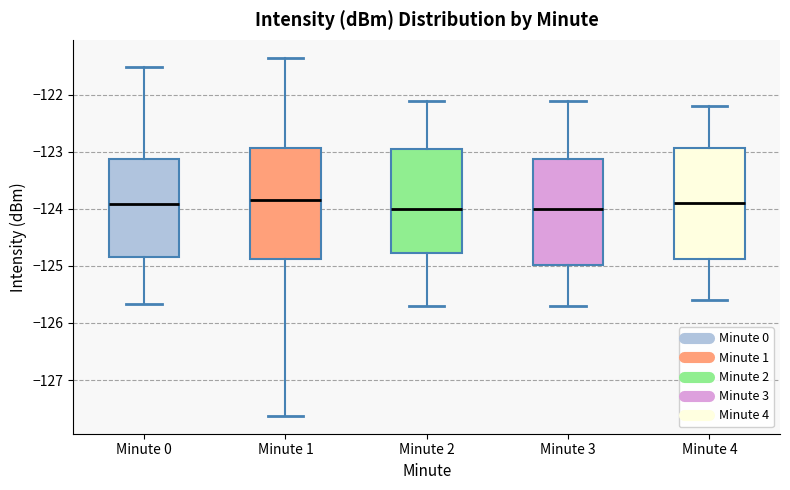

Where does the median line of the box for Minute 1 sit on the y-axis? The values are not printed on the chart, so give them approximately, as read against the axis.

-123.8